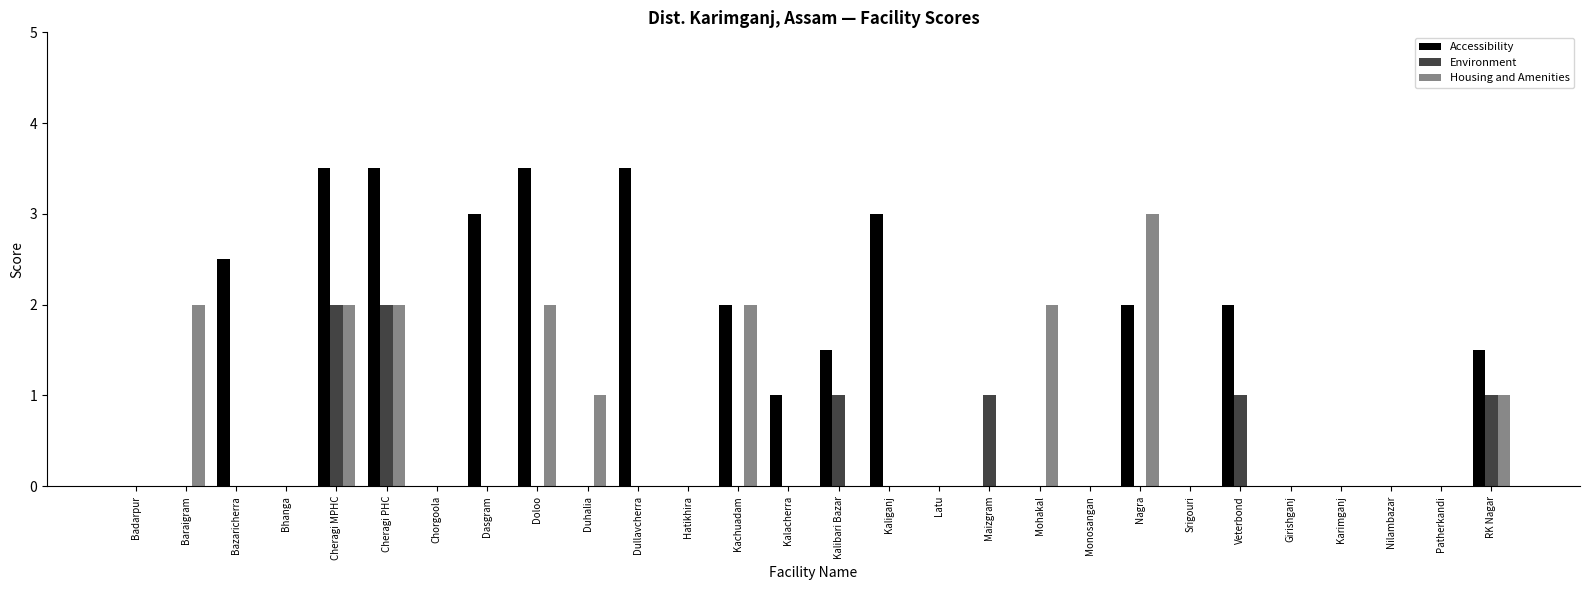

Is it true that Accessibility equals 1.7 at Karimganj?

False